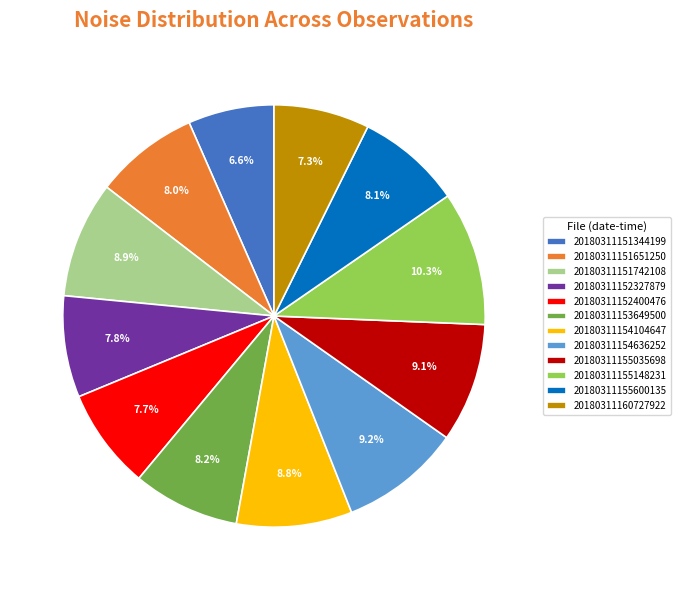

Does any single category account for the majority?

No